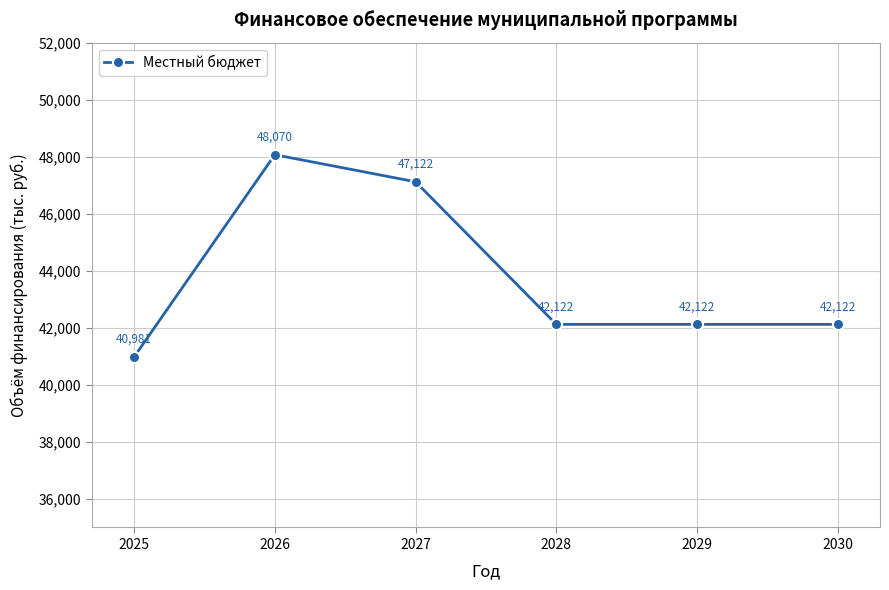

At which label does the data first exceed 42121?

2026